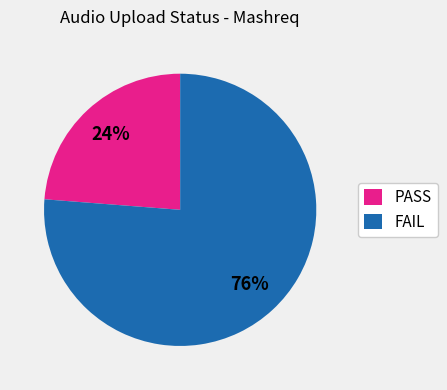

Rank the categories by value from lowest to highest.

PASS, FAIL